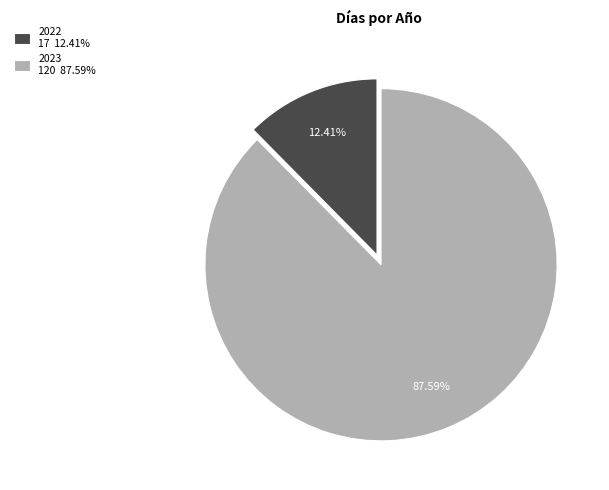

What is the largest slice in the pie chart?

2023